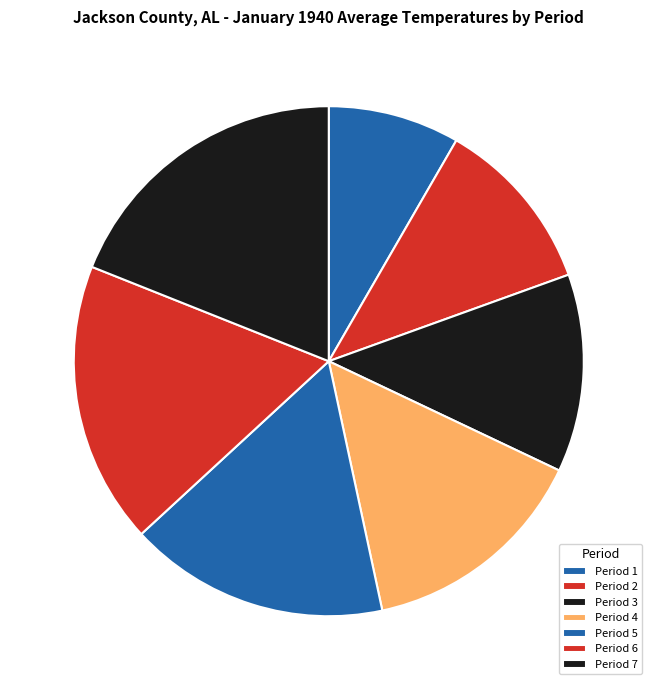

What is the smallest slice in the pie chart?

Period 1